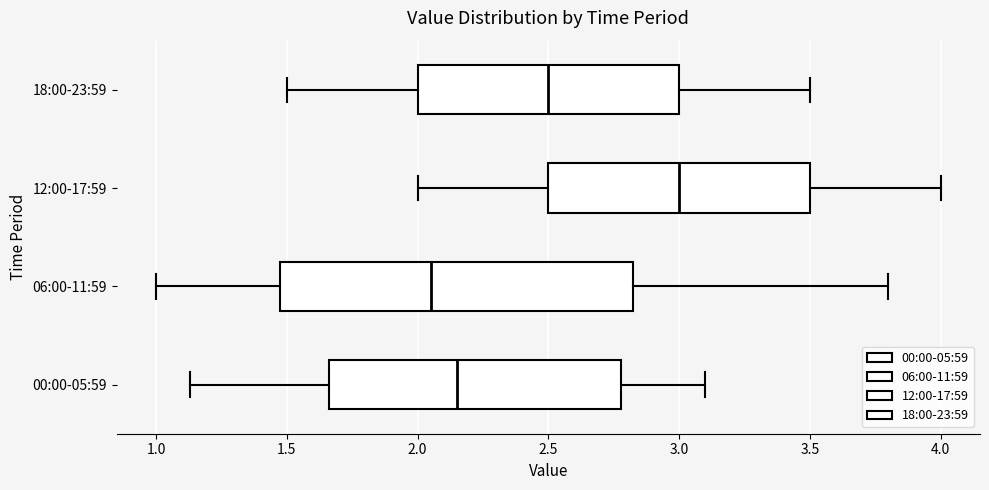

Reading bottom to top, read every box against the x-axis: the position of its median line, the range the box covers, and the ends of its whiskers. The values are not printed on the chart, so give them approximately, as read against the axis.

00:00-05:59: median 2.15, box 1.65 to 2.80, whiskers 1.15 to 3.10
06:00-11:59: median 2.05, box 1.50 to 2.85, whiskers 1.00 to 3.80
12:00-17:59: median 3.00, box 2.50 to 3.50, whiskers 2.00 to 4.00
18:00-23:59: median 2.50, box 2.00 to 3.00, whiskers 1.50 to 3.50